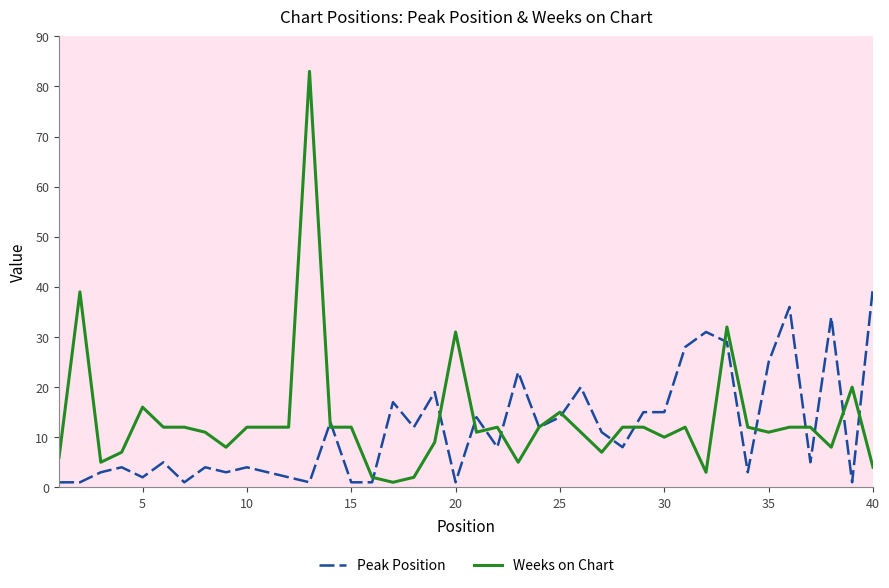

What is the highest value of the Peak Position series?

40